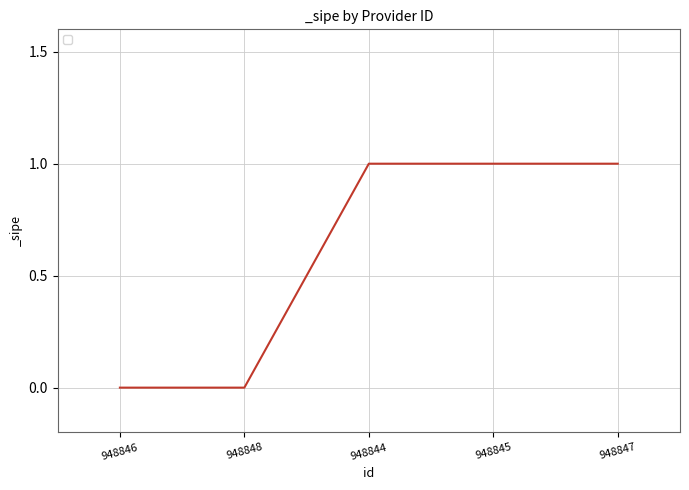

What position from the right is 948845?

2